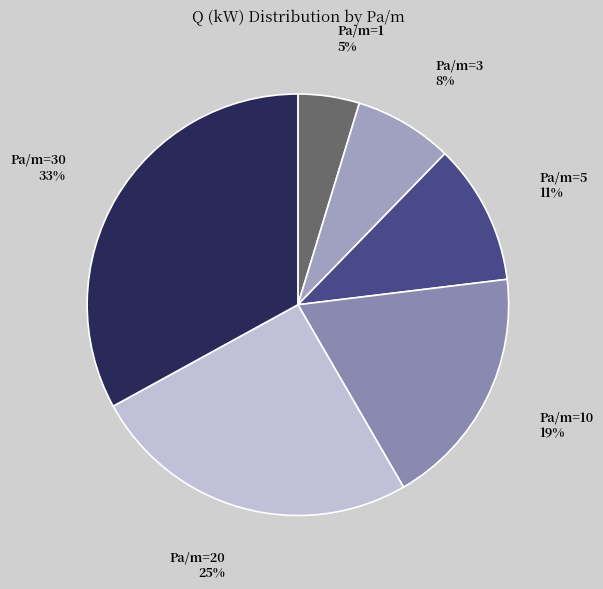

Do Pa/m=1 and Pa/m=10 together represent more than half of the pie?

No